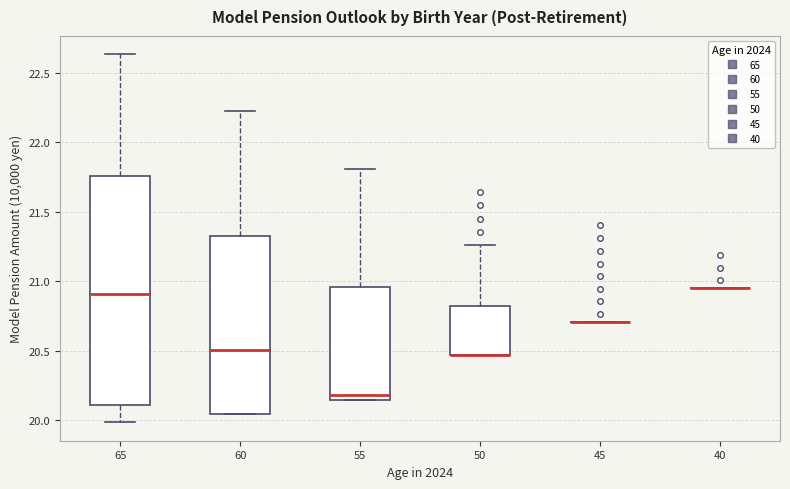

Reading left to right, read every box against the y-axis: the position of its median line, the range the box covers, and the ends of its whiskers. The values are not printed on the chart, so give them approximately, as read against the axis.

65: median 20.90, box 20.10 to 21.75, whiskers 20.00 to 22.65
60: median 20.50, box 20.05 to 21.35, whiskers 20.05 to 22.25
55: median 20.20, box 20.15 to 20.95, whiskers 20.15 to 21.80
50: median 20.45 (drawn on the box's lower edge), box 20.45 to 20.80, whiskers 20.45 to 21.25
45: box collapsed to a line at 20.70, whiskers 20.70 to 20.70
40: box collapsed to a line at 20.95, whiskers 20.95 to 20.95